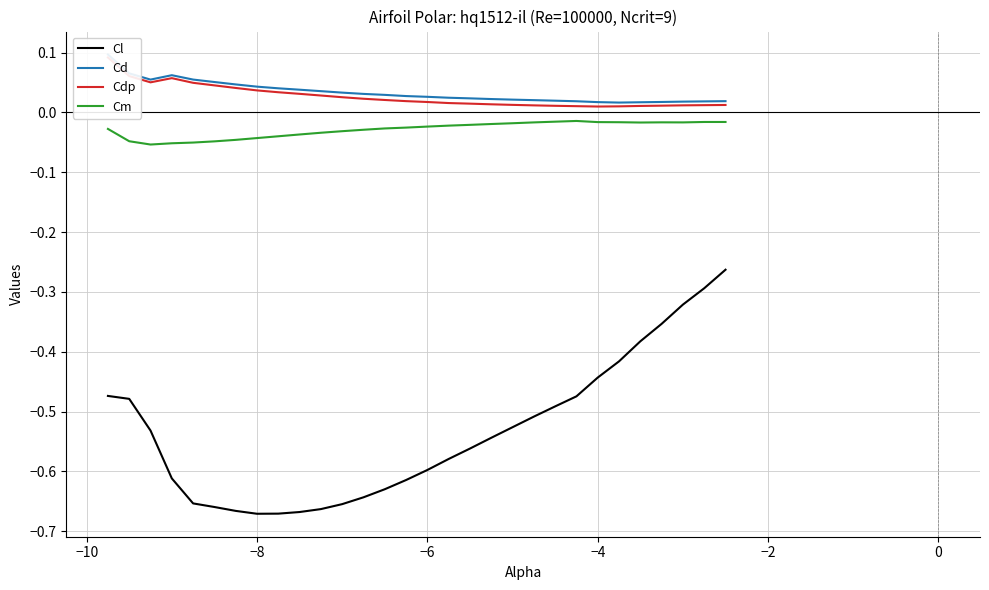

True or false: Cl and Cm intersect in this chart.

False